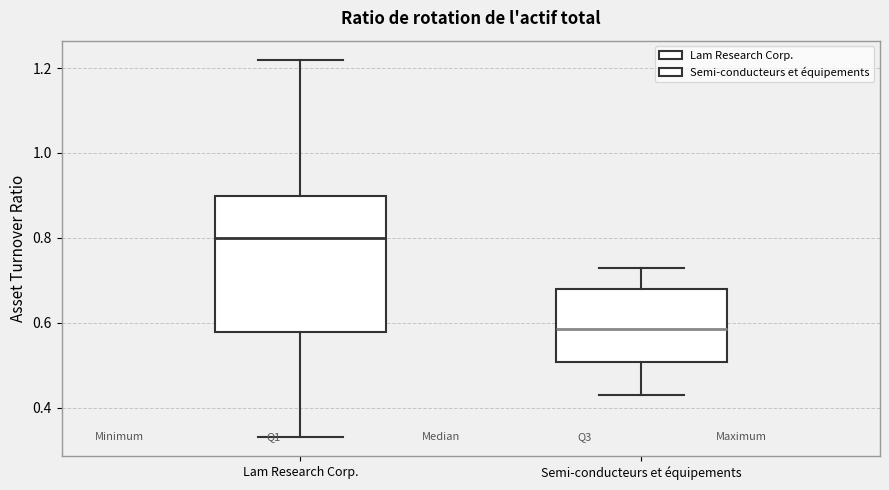

Reading left to right, transcribe this box plot: for each box, give where its median line is, the range the box spans, and where its two whiskers end, as read against the y-axis. The values are not printed on the chart, so give them approximately, as read against the axis.

Lam Research Corp.: median 0.80, box 0.58 to 0.90, whiskers 0.34 to 1.22
Semi-conducteurs et équipements: median 0.58, box 0.50 to 0.68, whiskers 0.44 to 0.74